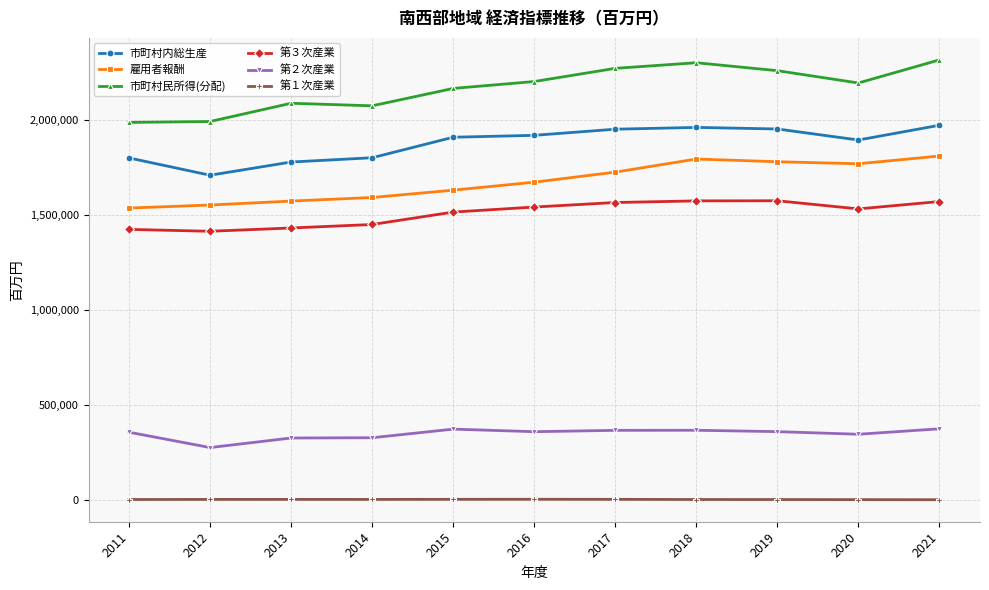

Between 2012 and 2017, which series saw the biggest shift?

市町村民所得(分配)